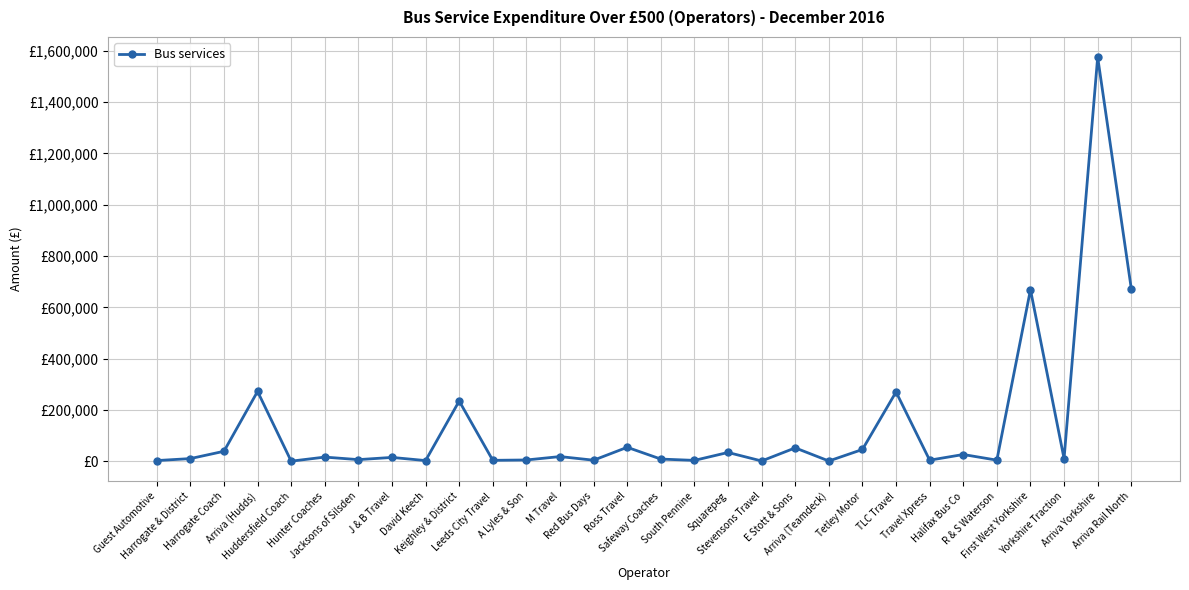

Is this an area chart (filled region under the line)?

No